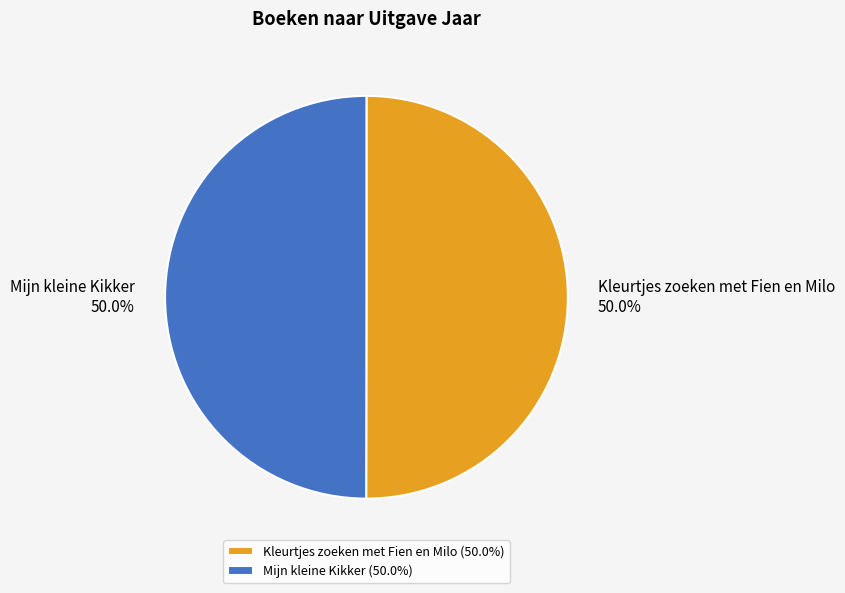

Approximately how many times larger is the value at Kleurtjes zoeken met Fien en Milo compared to Mijn kleine Kikker?

1.0